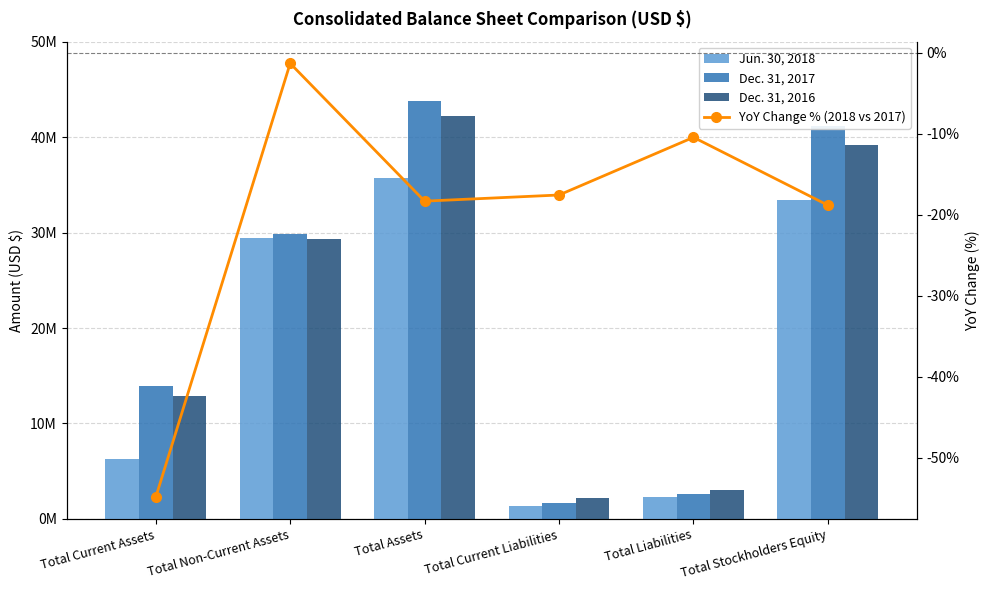

What is the greatest value displayed?

43750503.0